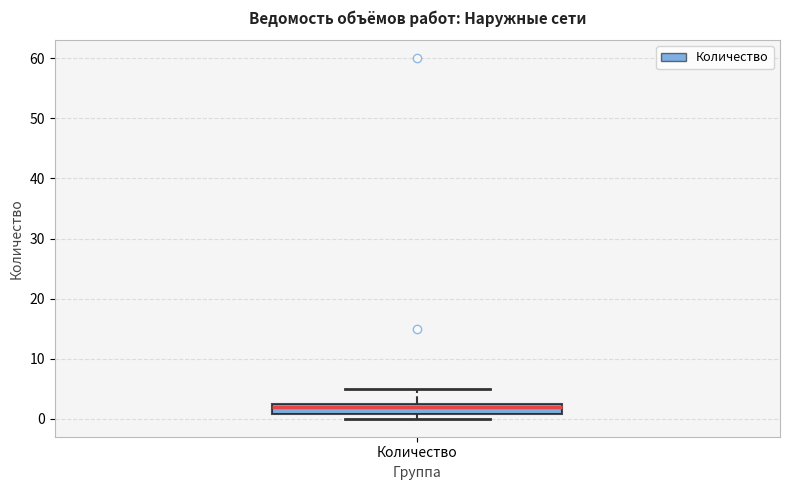

Transcribe this box plot: give where the median line is, the range the box spans, and where the two whiskers end, as read against the y-axis. The values are not printed on the chart, so give them approximately, as read against the axis.

median 2, box 1 to 3, whiskers 0 to 5